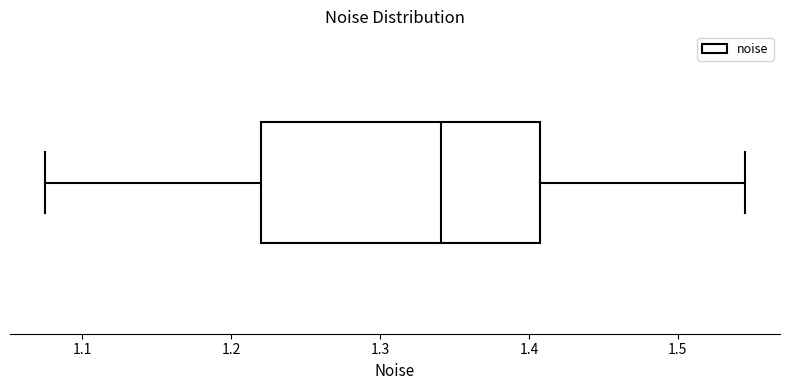

Transcribe this box plot: give where the median line is, the range the box spans, and where the two whiskers end, as read against the x-axis. The values are not printed on the chart, so give them approximately, as read against the axis.

median 1.34, box 1.22 to 1.41, whiskers 1.08 to 1.55